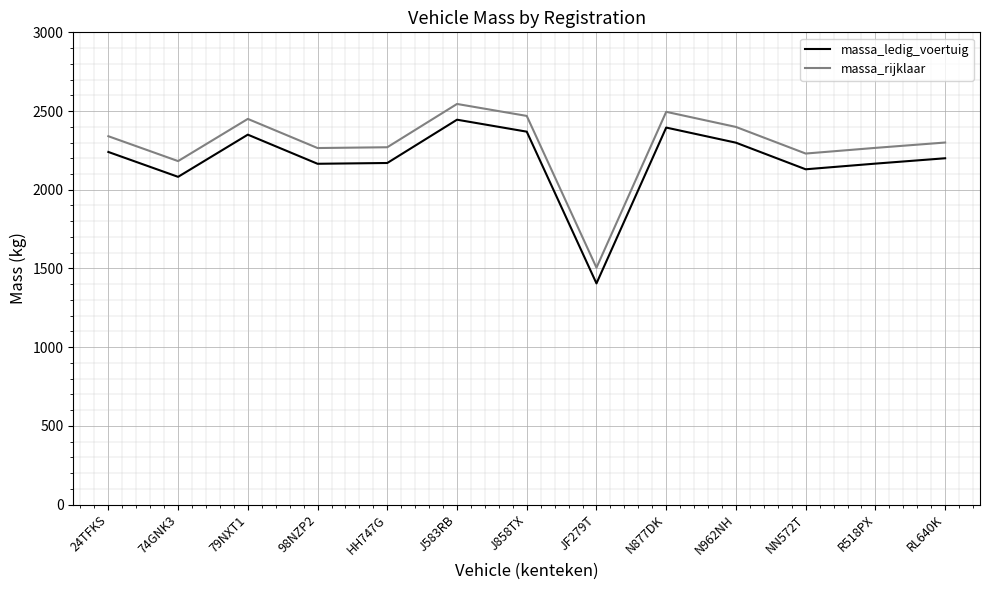

What is the difference between the maximum and minimum values in the massa_ledig_voertuig series?

1040